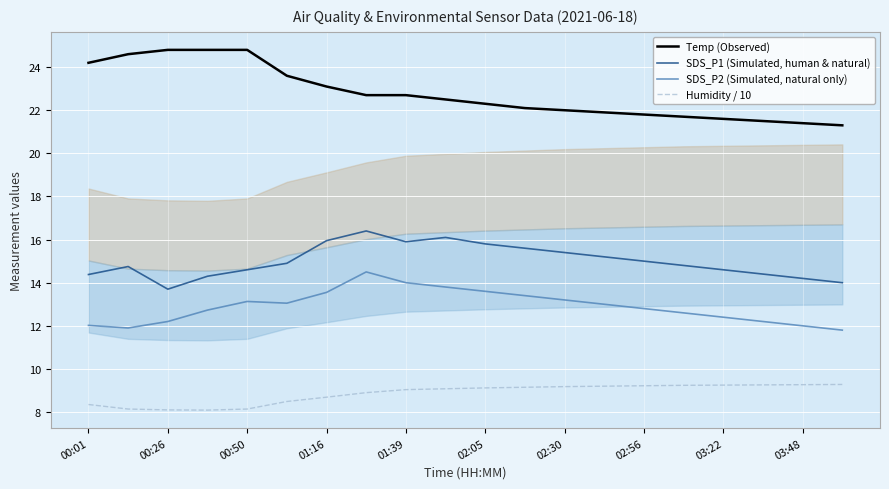

True or false: Temp (Observed) and Humidity / 10 cross at least once.

False